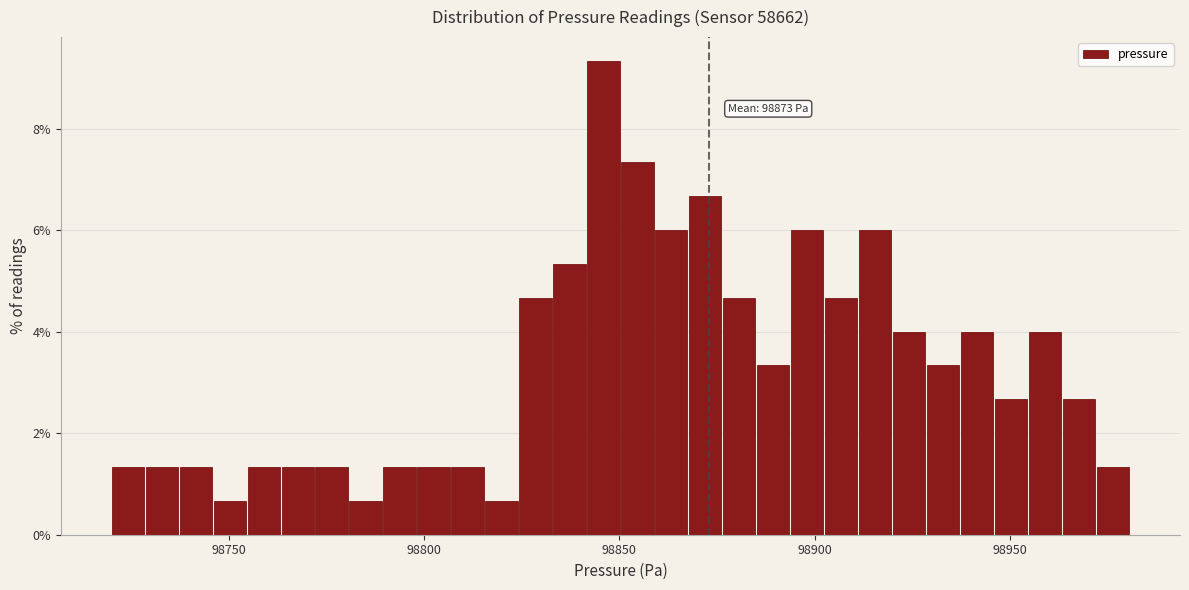

Around what value on the x-axis is the tallest bar? Give the approximate position of its centre, as read against the axis.

98845